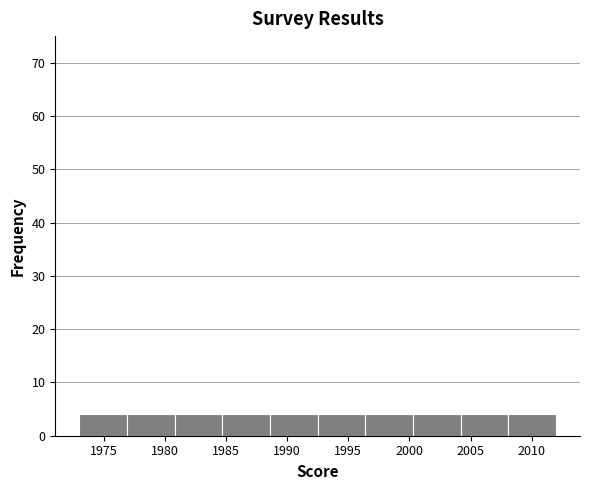

Reading left to right, transcribe this chart: for each bar, give the range it covers on the x-axis and its height. Neither the bar edges nor the heights are printed on the chart, so give them approximately, as read against the axes.

1973.0 to 1976.9: 4
1976.9 to 1980.8: 4
1980.8 to 1984.7: 4
1984.7 to 1988.6: 4
1988.6 to 1992.5: 4
1992.5 to 1996.4: 4
1996.4 to 2000.3: 4
2000.3 to 2004.2: 4
2004.2 to 2008.1: 4
2008.1 to 2012.0: 4